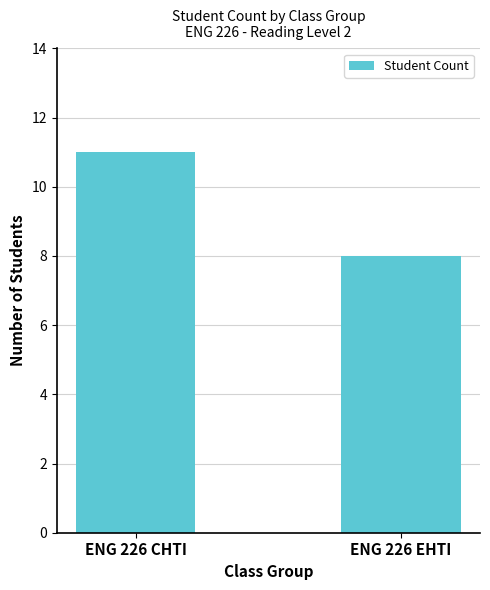

Reading left to right, extract all data points from this chart.

11	8